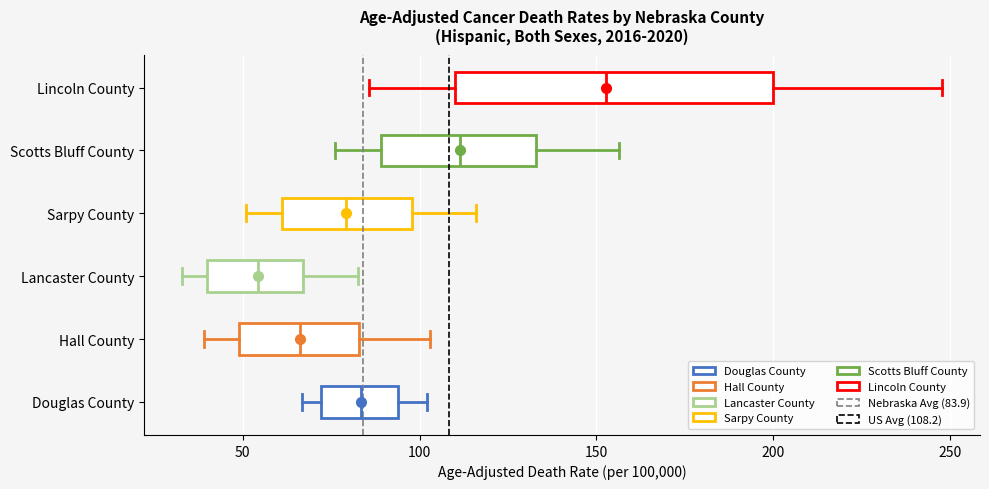

Which box has the furthest to the left median line?

Lancaster County